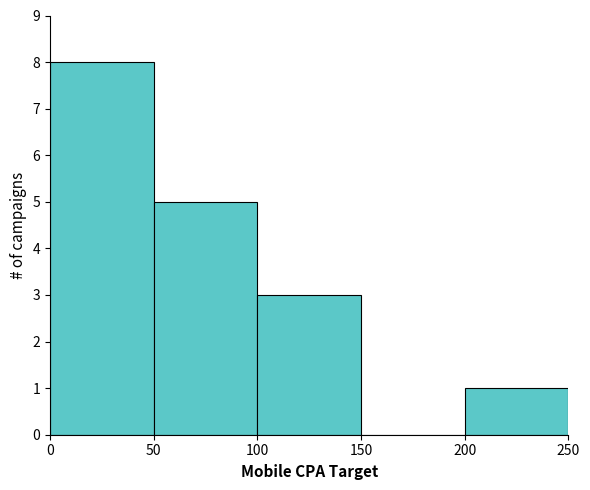

How tall is the bar that spans 100 to 150 on the x-axis? The values are not printed on the chart, so give them approximately, as read against the axis.

3